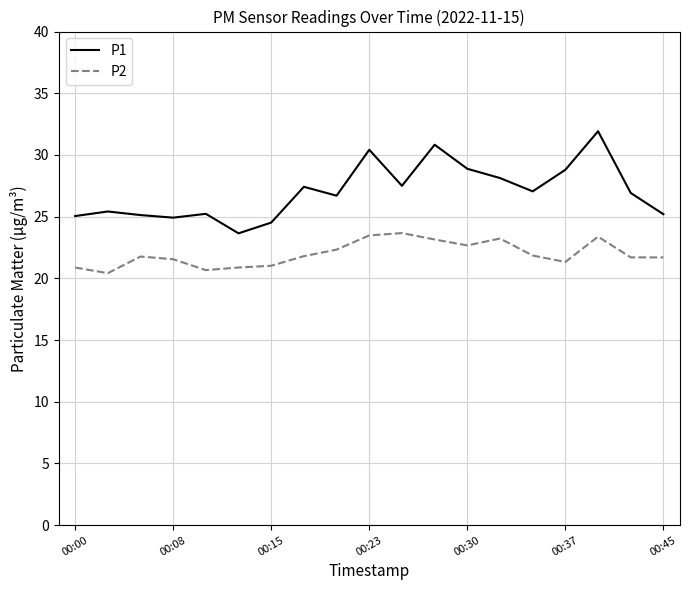

Rank the series by their maximum value, from highest to lowest.

P1, P2